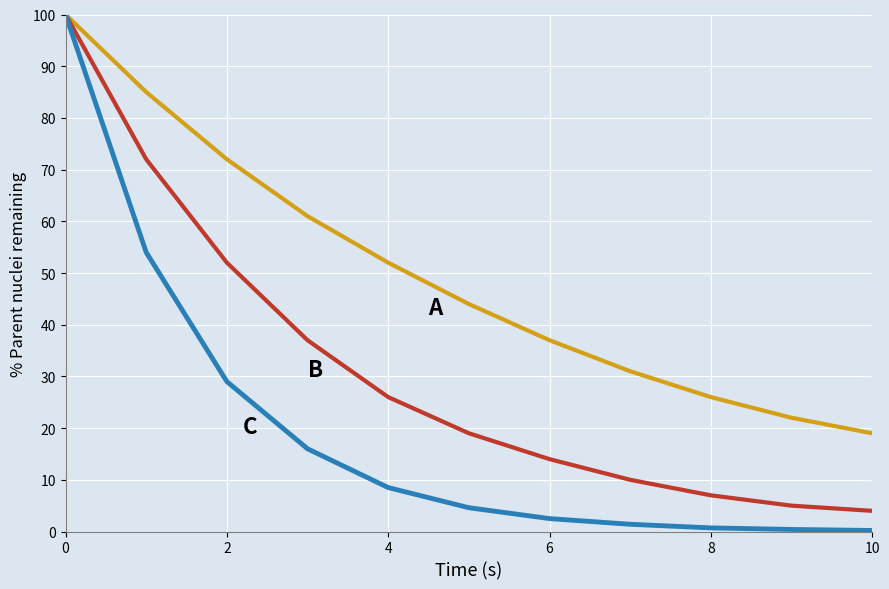

What is the greatest value displayed?

100.0